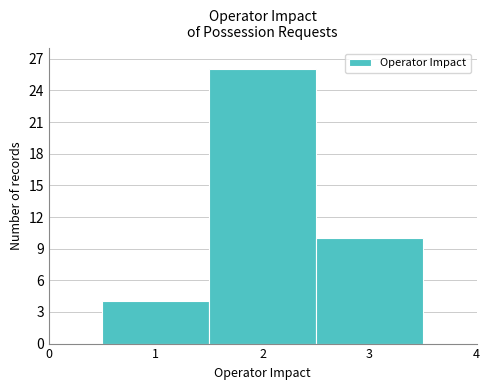

Reading left to right, transcribe this chart: for each bar, give the range it covers on the x-axis and its height. The values are not printed on the chart, so give them approximately, as read against the axis.

0.5 to 1.5: 4
1.5 to 2.5: 26
2.5 to 3.5: 10